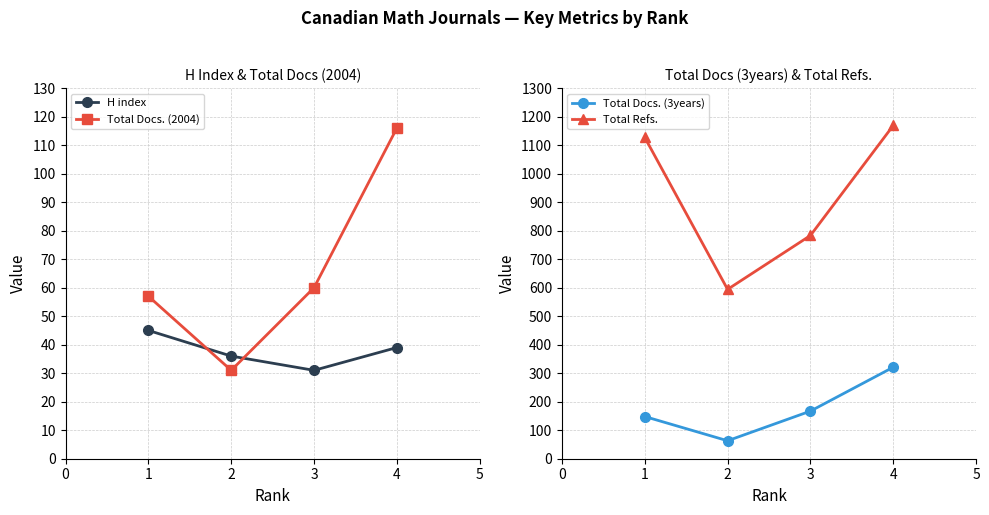

What is the value of the Total Docs. (2004) point at the 4th from the left?

116